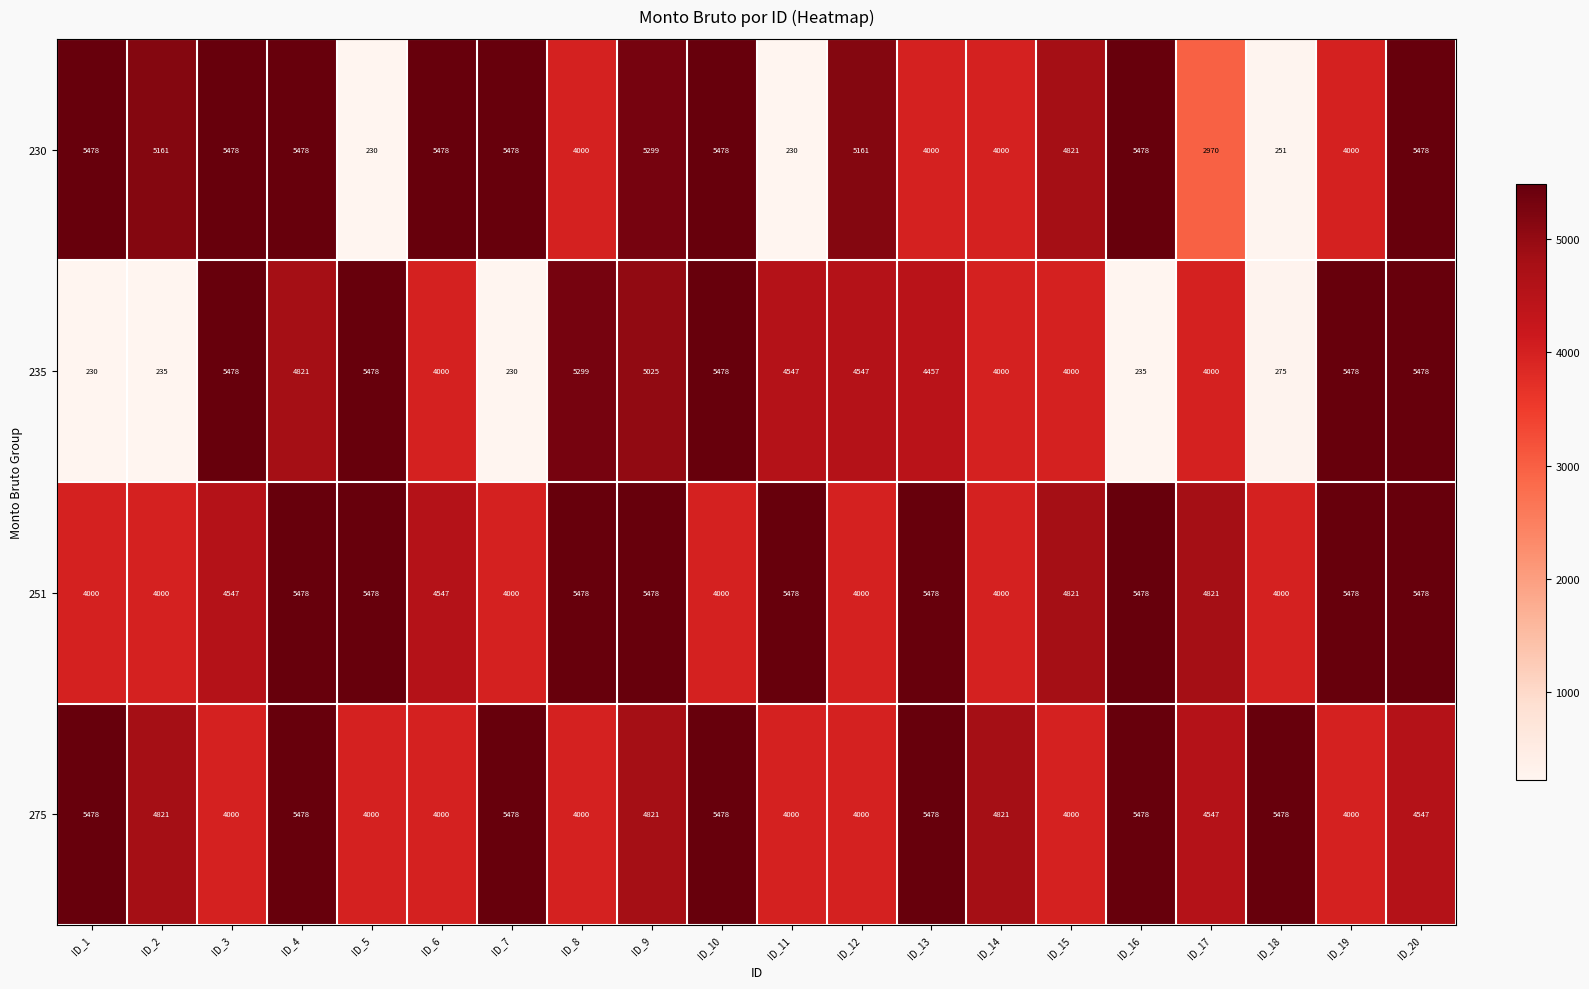

What is the lowest value of the 275 series?

4000